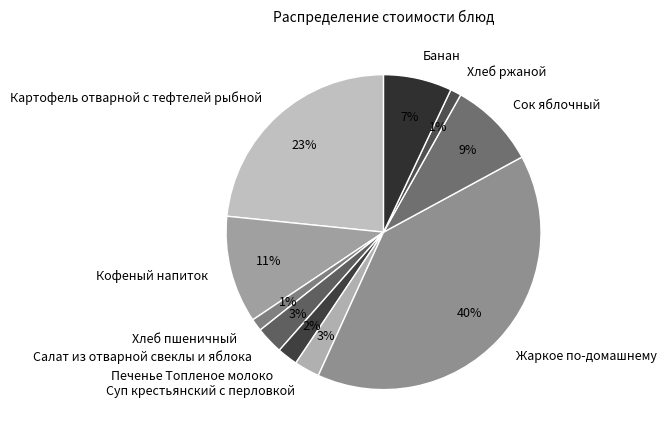

Which slice is the largest?

Жаркое по-домашнему